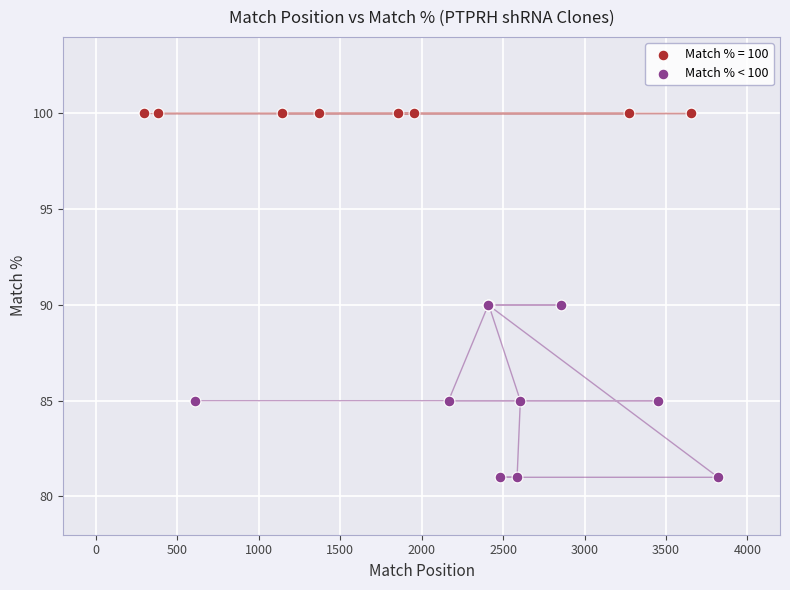

Which series contains the lowest Y value?

Match % < 100